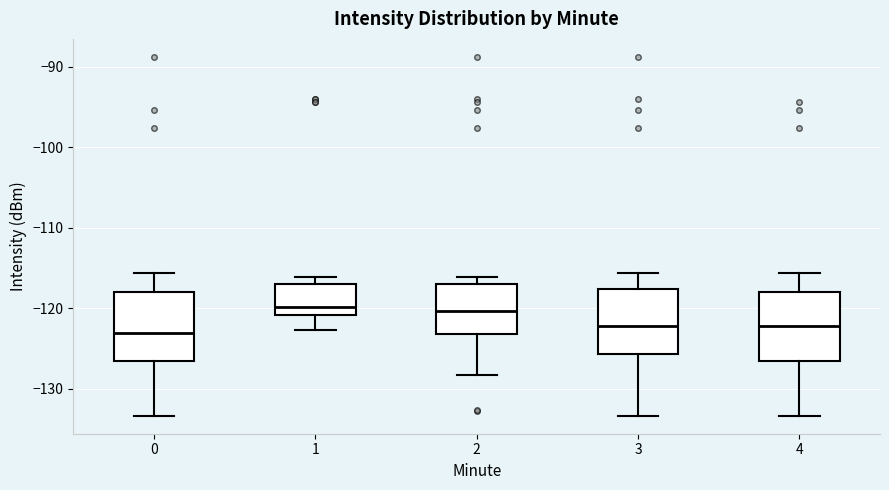

Where does the lower whisker of the box at x = 3 end on the y-axis? The values are not printed on the chart, so give them approximately, as read against the axis.

-133